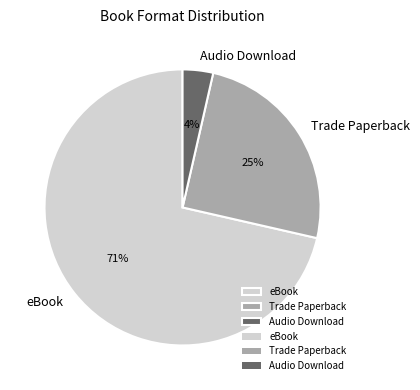

Between Audio Download and eBook, which is larger?

eBook